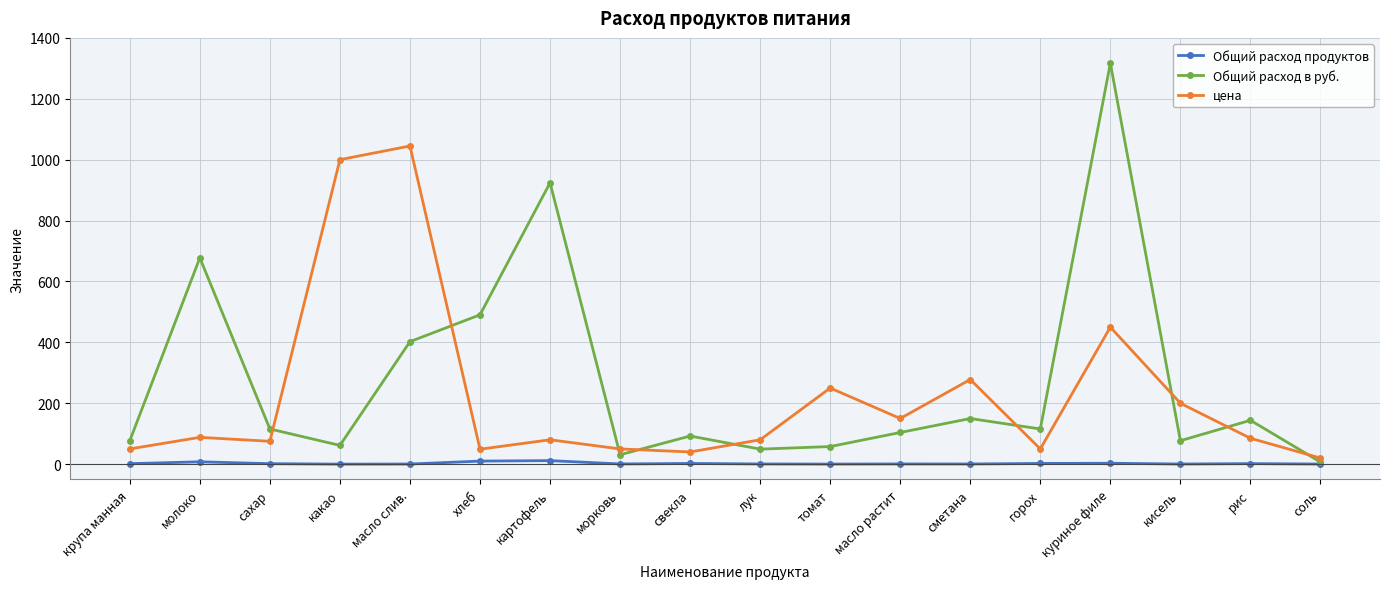

Is the value of цена at хлеб greater than the value of Общий расход продуктов at масло слив.?

Yes